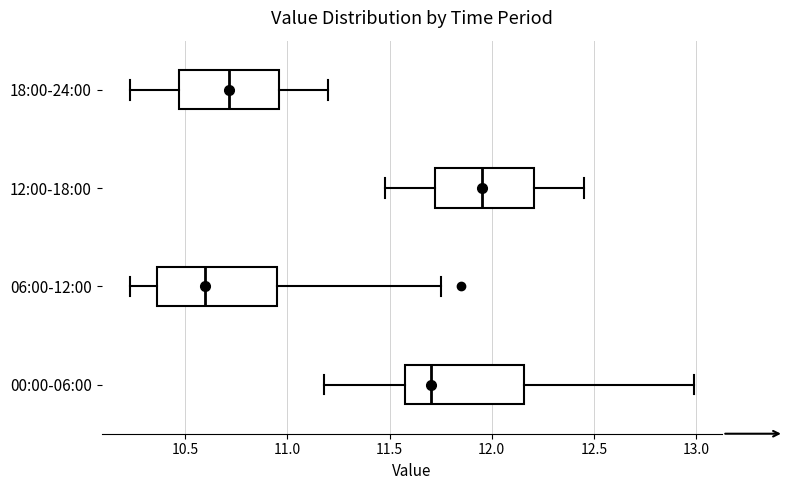

Reading bottom to top, read every box against the x-axis: the position of its median line, the range the box covers, and the ends of its whiskers. The values are not printed on the chart, so give them approximately, as read against the axis.

00:00-06:00: median 11.70, box 11.60 to 12.15, whiskers 11.20 to 13.00
06:00-12:00: median 10.60, box 10.35 to 10.95, whiskers 10.25 to 11.75
12:00-18:00: median 11.95, box 11.70 to 12.20, whiskers 11.50 to 12.45
18:00-24:00: median 10.70, box 10.45 to 10.95, whiskers 10.25 to 11.20